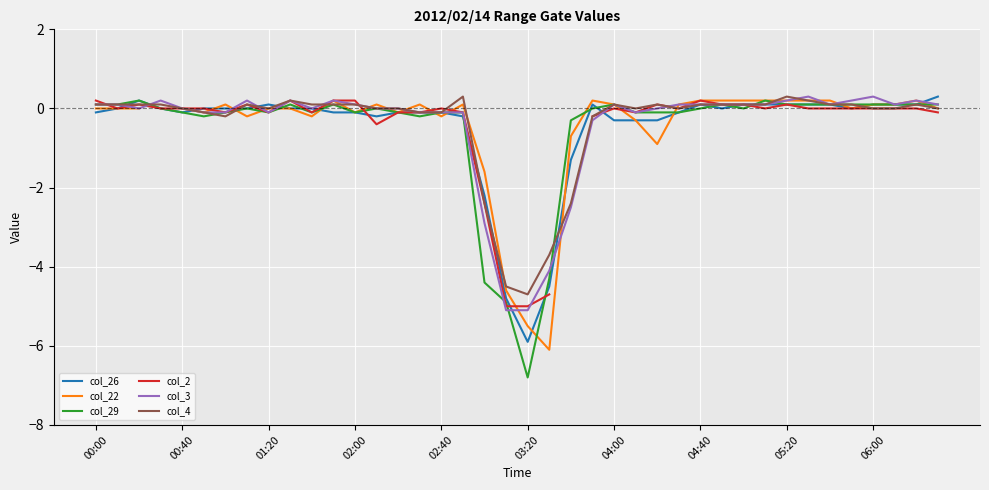

Where does the col_3 series first go above 0?

00:00